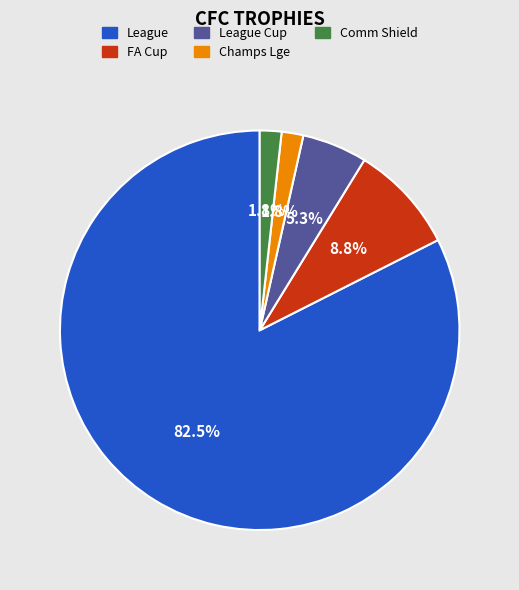

Is the sum of League Cup and Comm Shield greater than half?

No